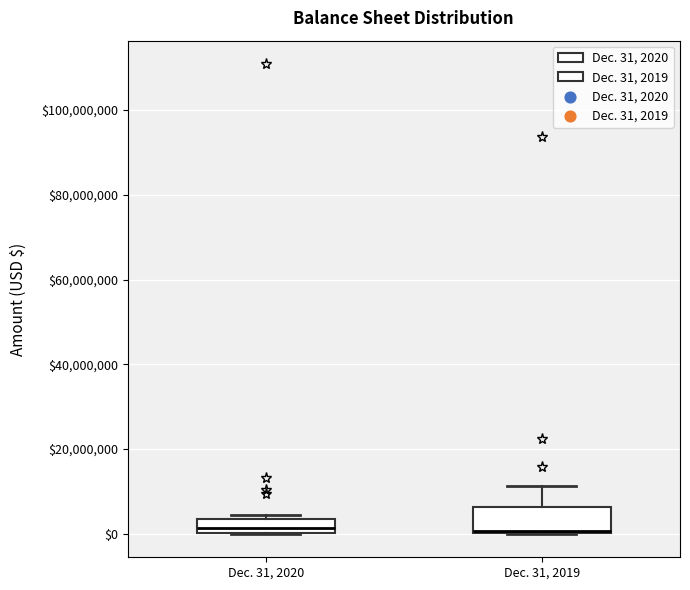

Which box is the tallest, from its lower edge to its upper edge?

Dec. 31, 2019